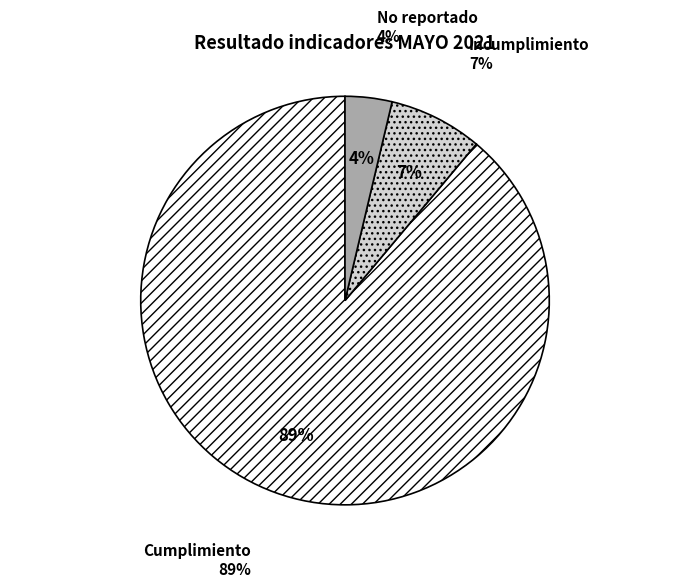

What is the largest slice in the pie chart?

Cumplimiento